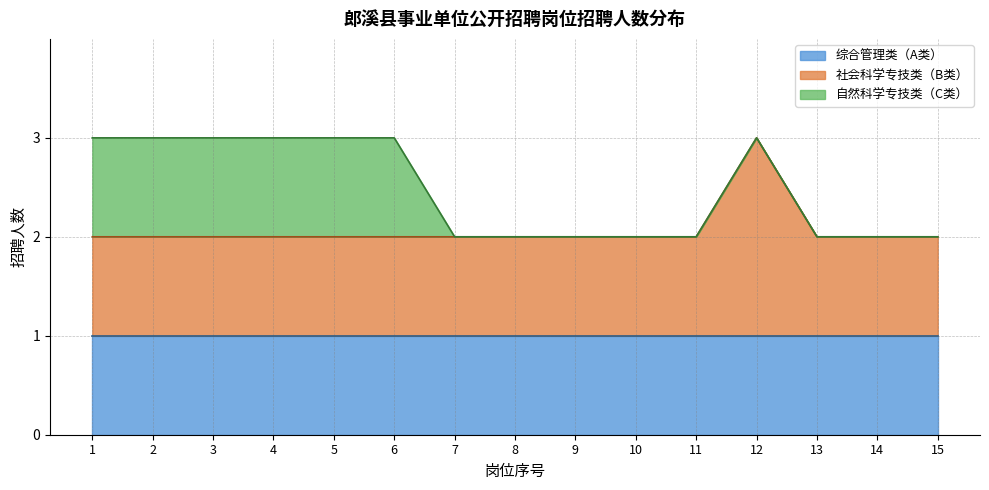

Rank the series by their maximum value, from lowest to highest.

综合管理类（A类）, 自然科学专技类（C类）, 社会科学专技类（B类）